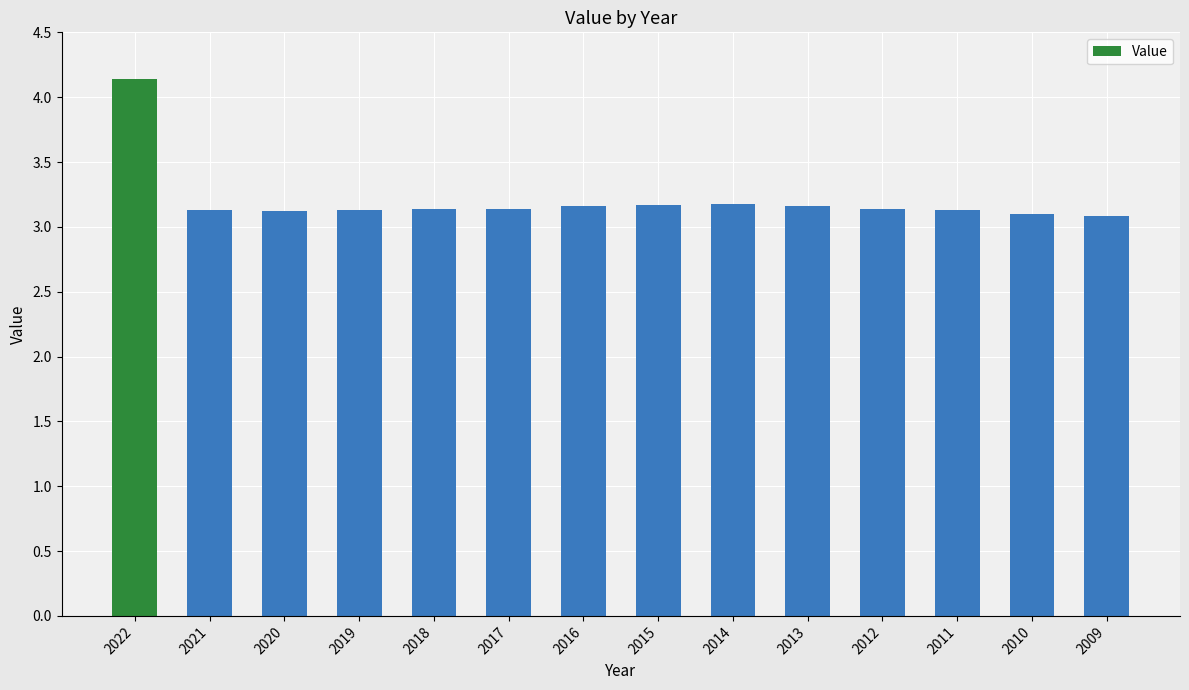

Reading right to left, list all the values displayed in this chart.

3.1	3.1	3.1	3.1	3.2	3.2	3.2	3.2	3.1	3.1	3.1	3.1	3.1	4.1